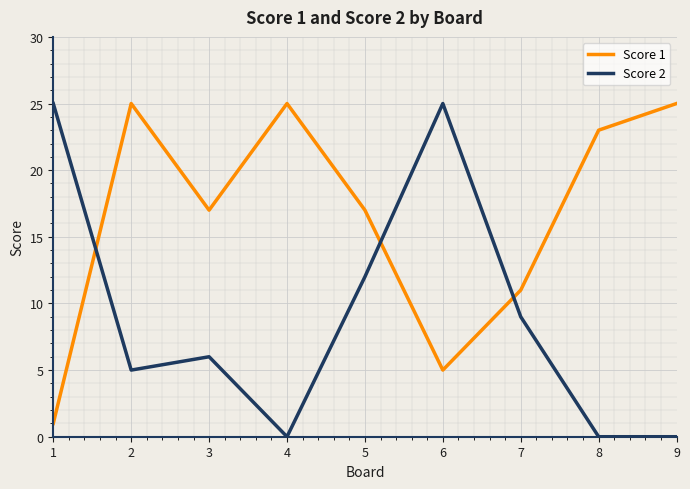

Reading right to left, transcribe all the data shown in this chart.

Score 1: 9=25	8=23	7=11	6=5	5=17	4=25	3=17	2=25	1=1
Score 2: 9=0	8=0	7=9	6=25	5=12	4=0	3=6	2=5	1=25